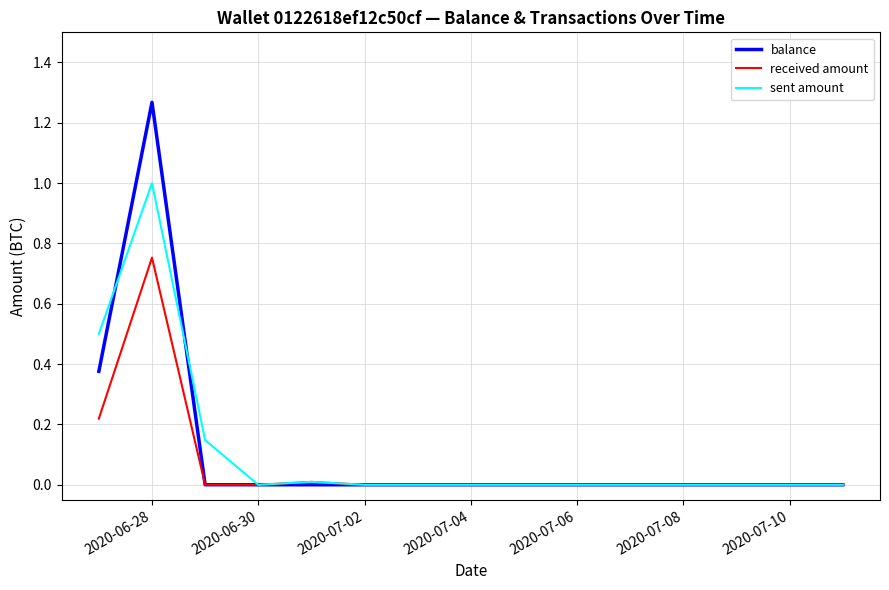

List the series in order of their peak value, highest first.

balance, sent amount, received amount